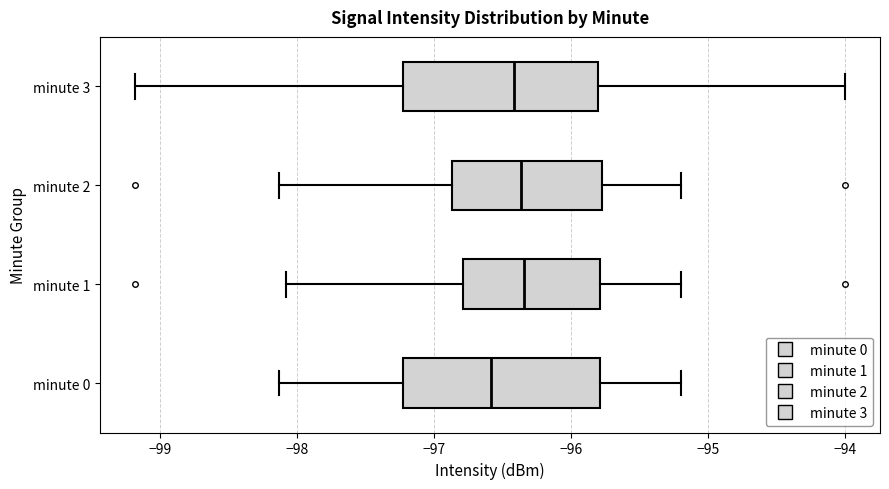

Reading bottom to top, transcribe this box plot: for each box, give where its median line is, the range the box spans, and where its two whiskers end, as read against the x-axis. The values are not printed on the chart, so give them approximately, as read against the axis.

minute 0: median -96.6, box -97.2 to -95.8, whiskers -98.1 to -95.2
minute 1: median -96.3, box -96.8 to -95.8, whiskers -98.1 to -95.2
minute 2: median -96.4, box -96.9 to -95.8, whiskers -98.1 to -95.2
minute 3: median -96.4, box -97.2 to -95.8, whiskers -99.2 to -94.0